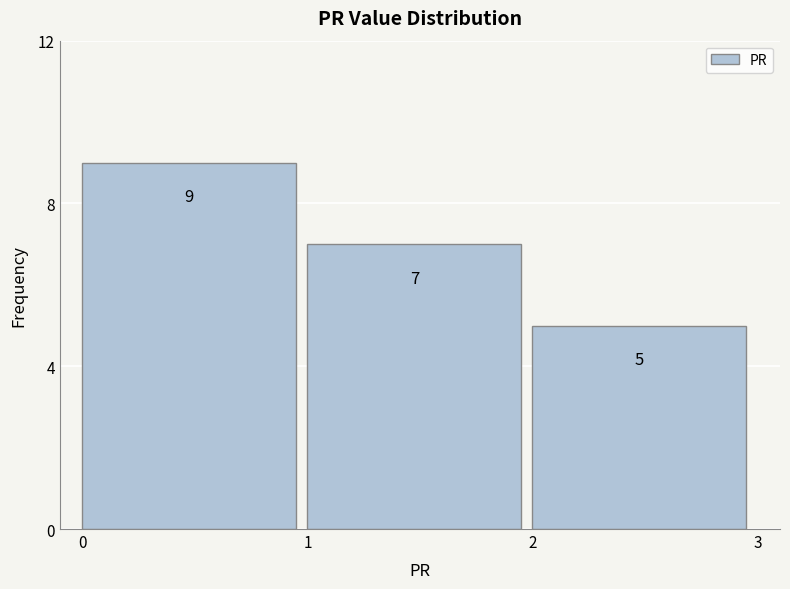

What is the height of the bar covering 0 to 1 on the x-axis?

9